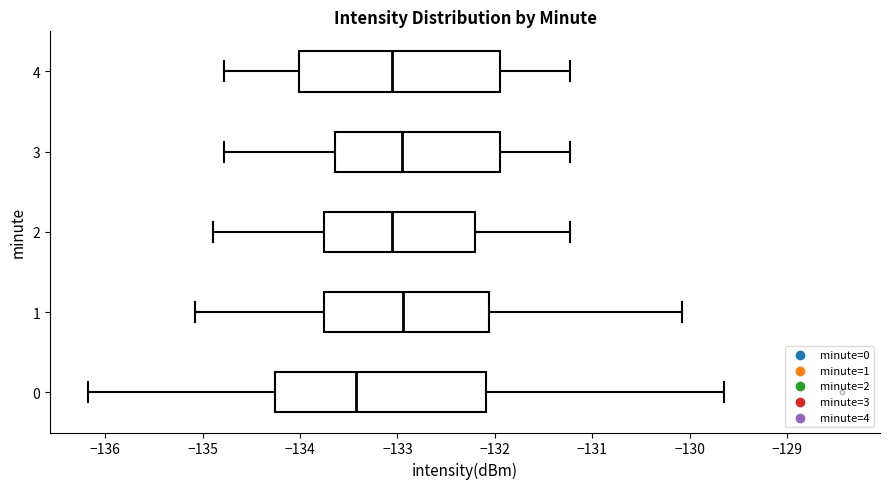

Reading bottom to top, read every box against the x-axis: the position of its median line, the range the box covers, and the ends of its whiskers. The values are not printed on the chart, so give them approximately, as read against the axis.

0: median -133.4, box -134.3 to -132.1, whiskers -136.2 to -129.6
1: median -132.9, box -133.8 to -132.1, whiskers -135.1 to -130.1
2: median -133.1, box -133.8 to -132.2, whiskers -134.9 to -131.2
3: median -132.9, box -133.6 to -131.9, whiskers -134.8 to -131.2
4: median -133.1, box -134.0 to -131.9, whiskers -134.8 to -131.2